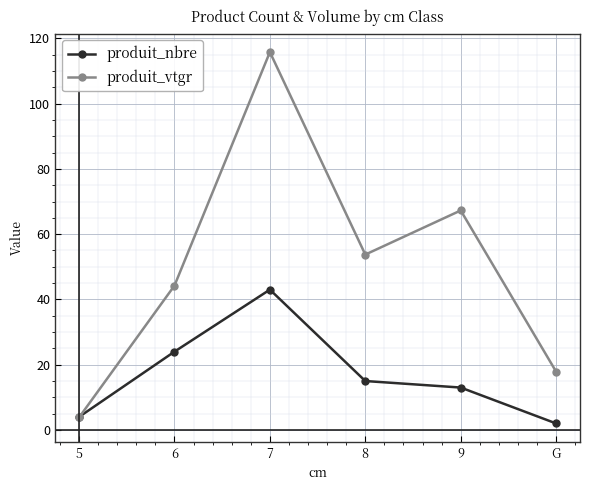

What is the greatest value displayed?

115.8